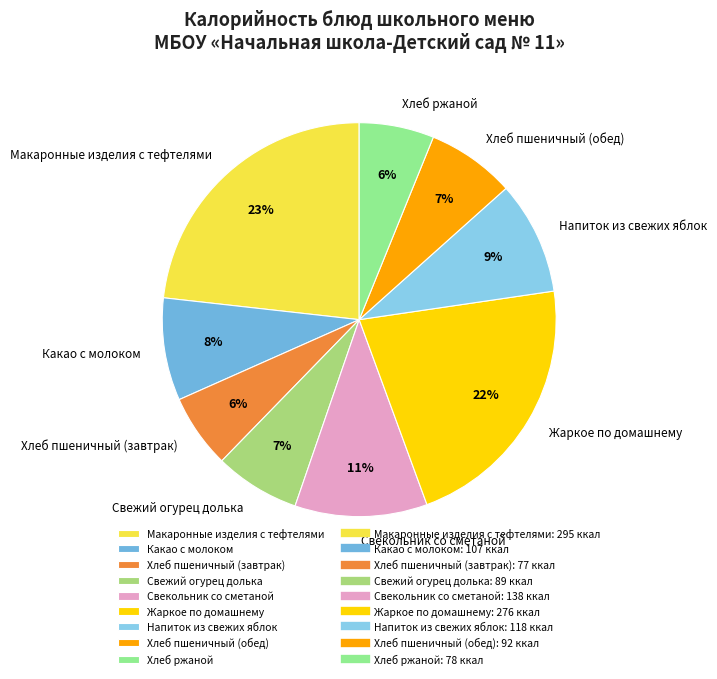

True or false: Напиток из свежих яблок accounts for 9% of the total.

True